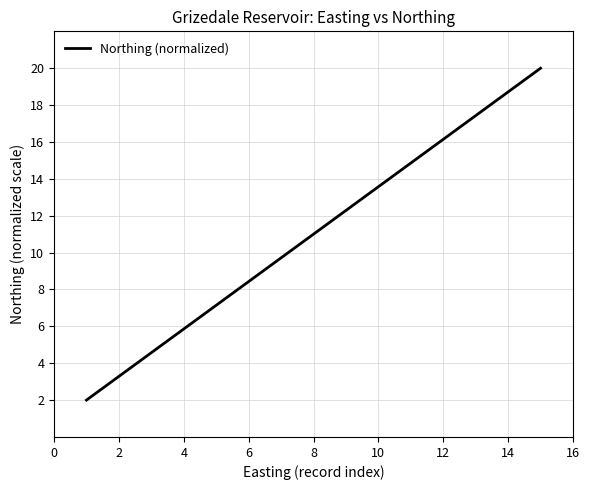

What is the minimum value shown in the chart?

2.0